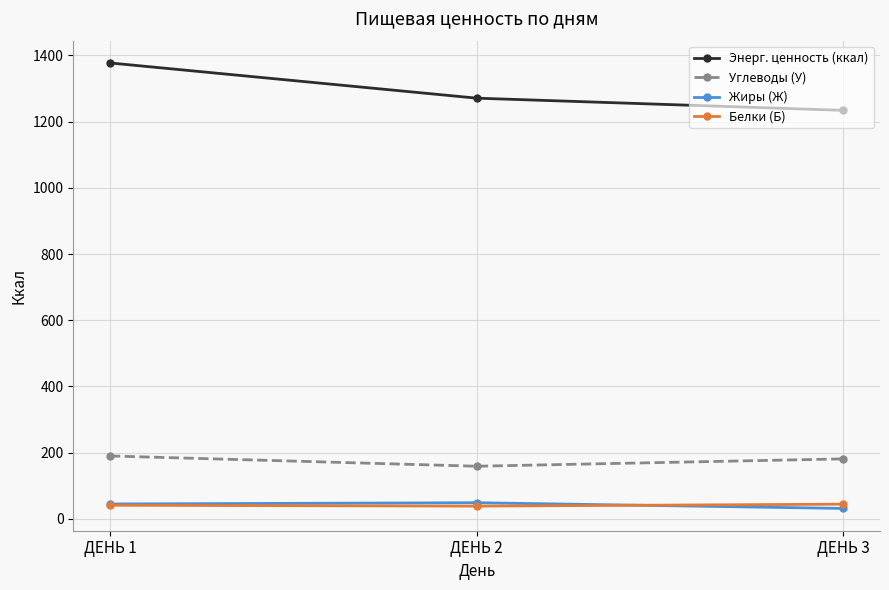

At which category is the sum across all series the highest?

ДЕНЬ 1